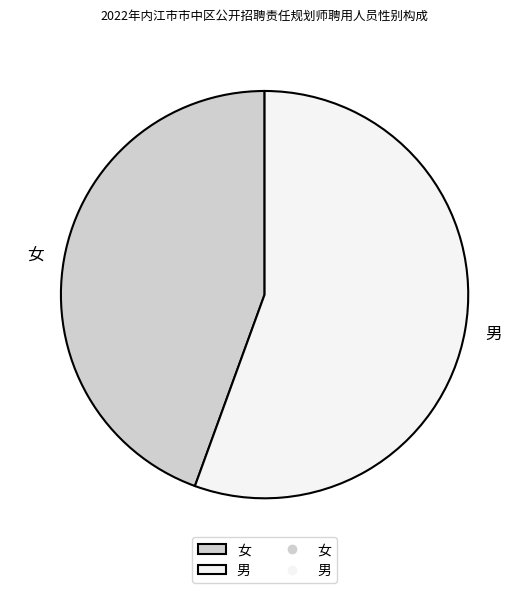

What is the largest slice in the pie chart?

男